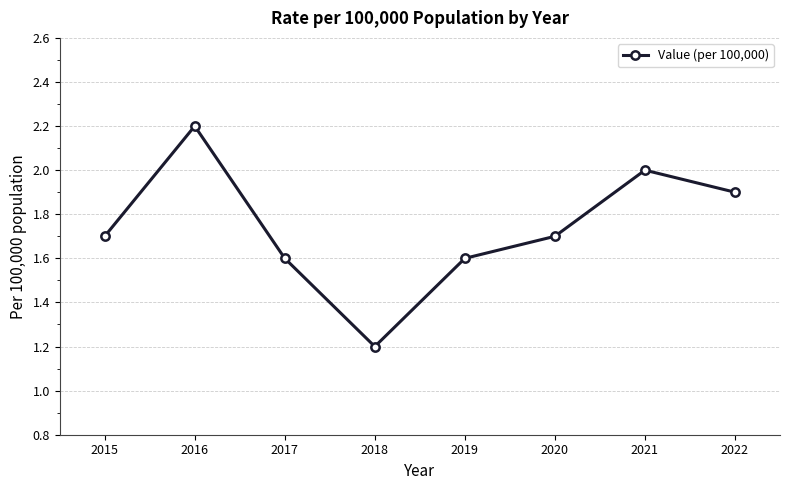

What is the difference between the maximum and minimum values?

1.0